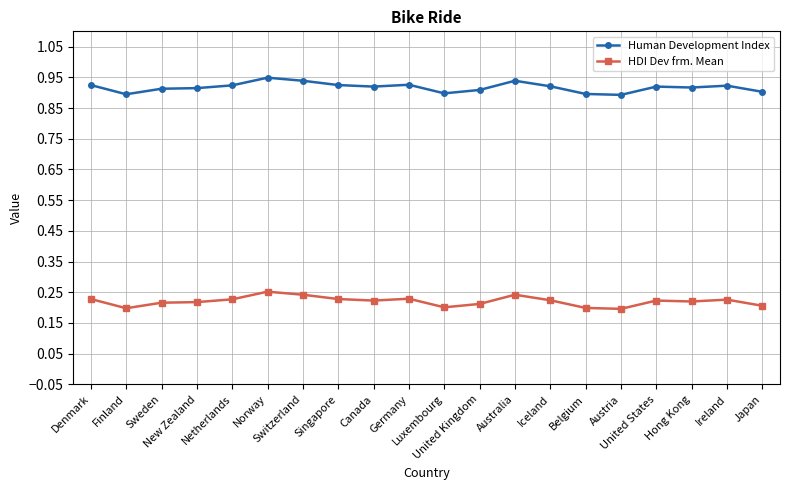

At which category is the sum across all series the highest?

Norway